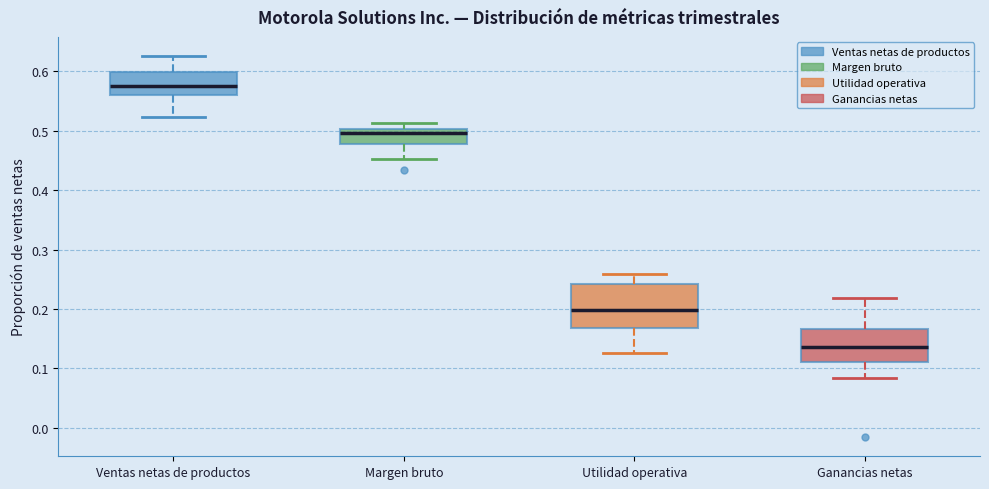

Which box's median line is the highest?

Ventas netas de productos